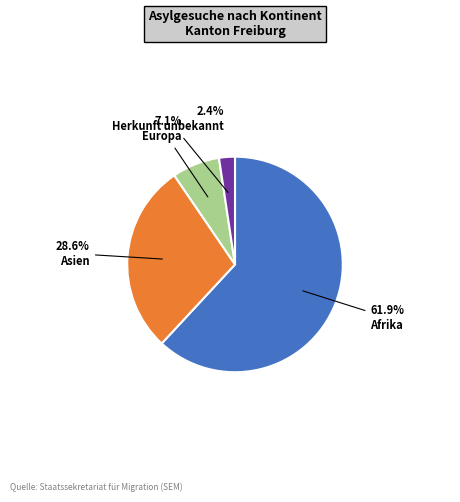

How many segments does this pie chart have?

4